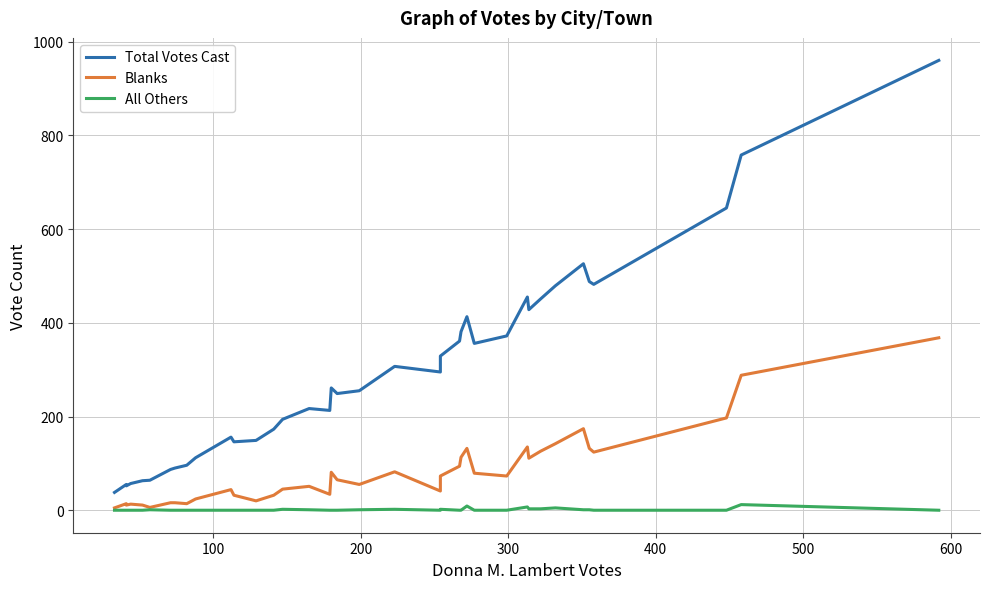

True or false: All Others and Blanks cross at least once.

False